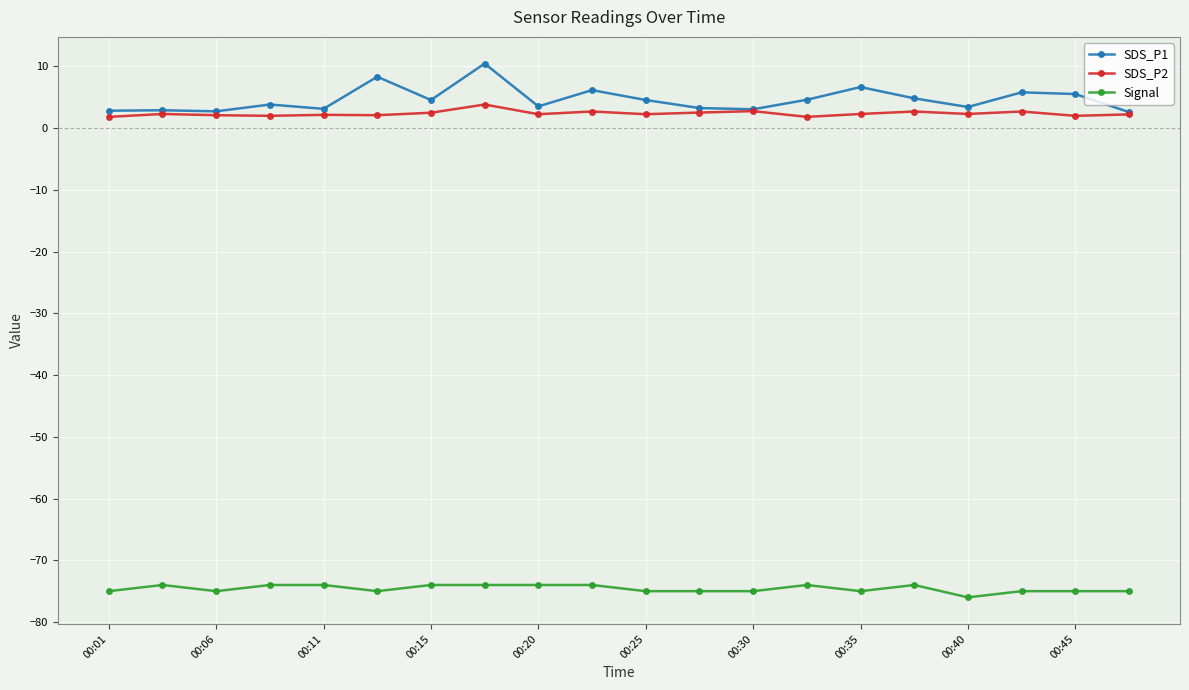

Count the number of categories in the chart.

20